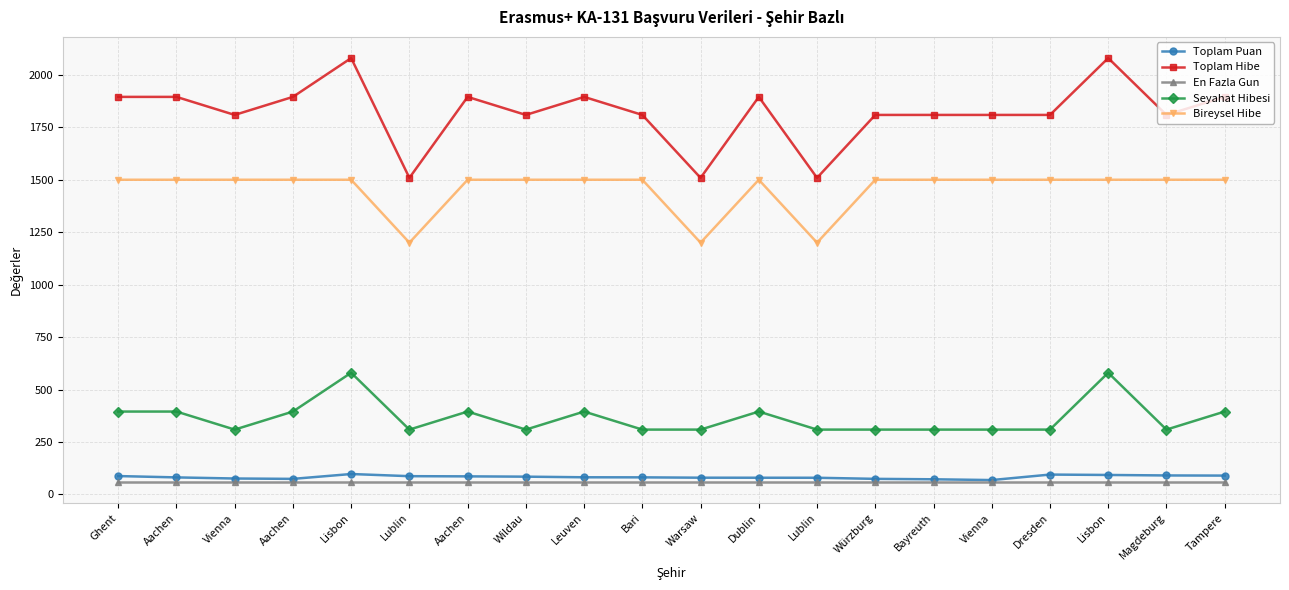

At which category is the sum across all series the highest?

Lisbon